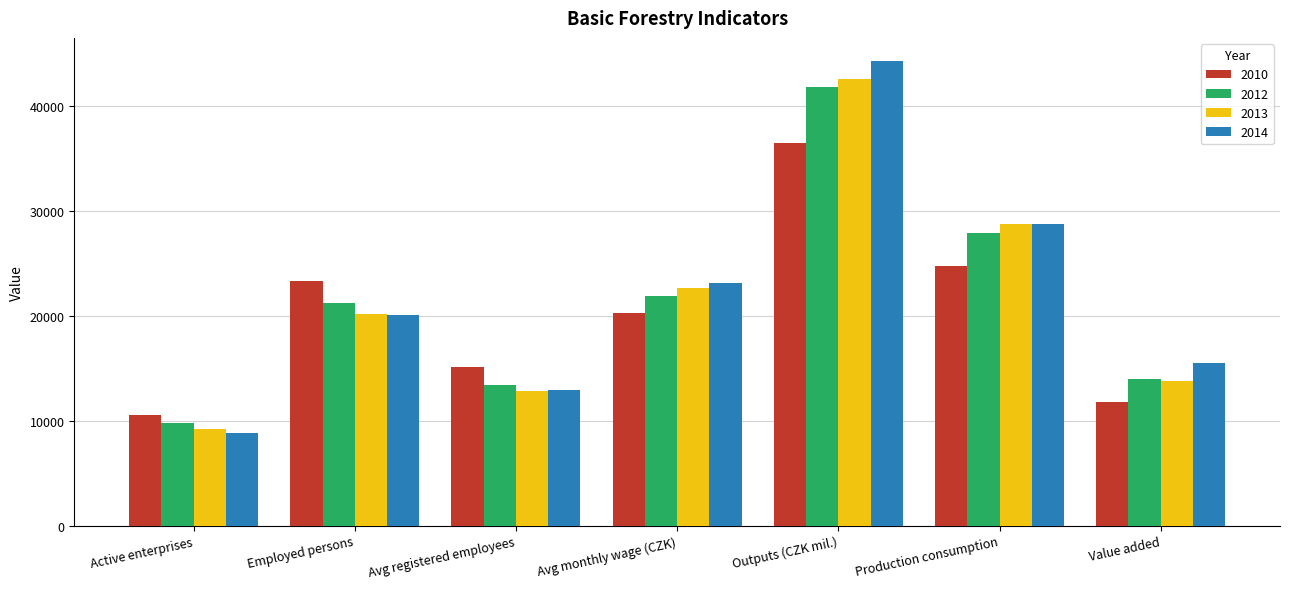

Reading left to right, transcribe all the data shown in this chart.

2010: Active enterprises=10594	Employed persons=23341	Avg registered employees=15096	Avg monthly wage (CZK)=20305	Outputs (CZK mil.)=36525	Production consumption=24750	Value added=11774
2012: Active enterprises=9789	Employed persons=21223	Avg registered employees=13381	Avg monthly wage (CZK)=21918	Outputs (CZK mil.)=41894	Production consumption=27890	Value added=14004
2013: Active enterprises=9204	Employed persons=20215	Avg registered employees=12886	Avg monthly wage (CZK)=22679	Outputs (CZK mil.)=42594	Production consumption=28822	Value added=13773
2014: Active enterprises=8870	Employed persons=20072	Avg registered employees=12934	Avg monthly wage (CZK)=23168	Outputs (CZK mil.)=44329	Production consumption=28769	Value added=15560